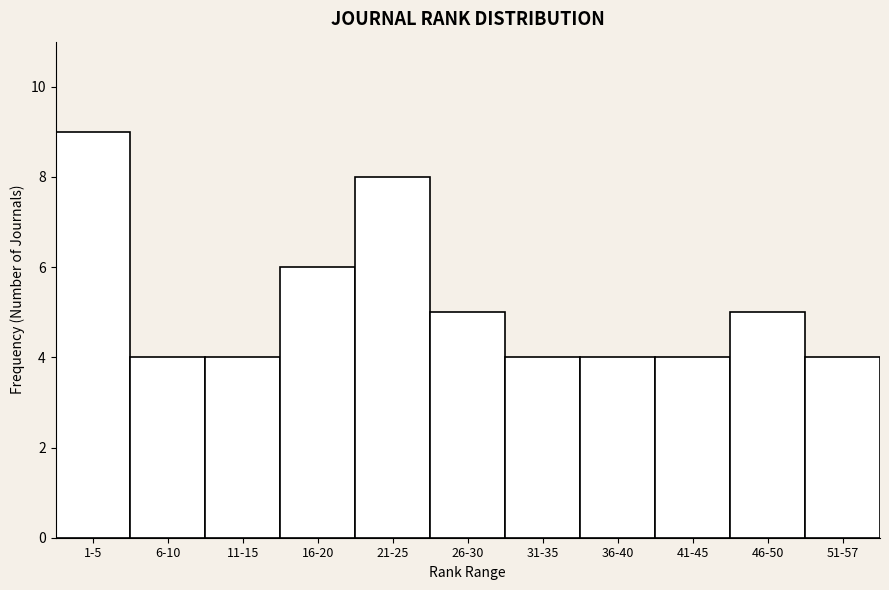

Reading right to left, transcribe all the data shown in this chart.

4	5	4	4	4	5	8	6	4	4	9